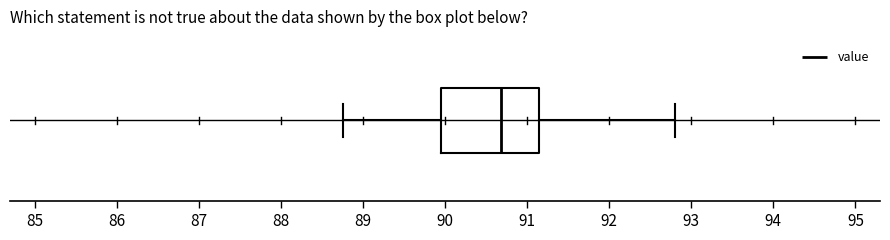

Transcribe this box plot: give where the median line is, the range the box spans, and where the two whiskers end, as read against the x-axis. The values are not printed on the chart, so give them approximately, as read against the axis.

median 90.7, box 90.0 to 91.2, whiskers 88.8 to 92.8